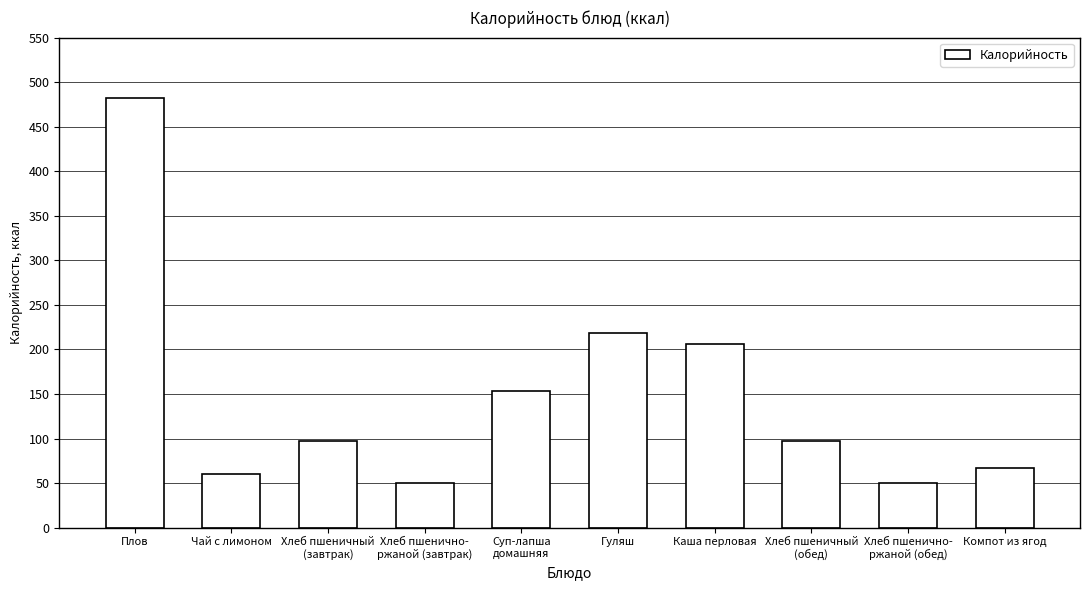

What position from the right is Хлеб пшеничный
(обед)?

3